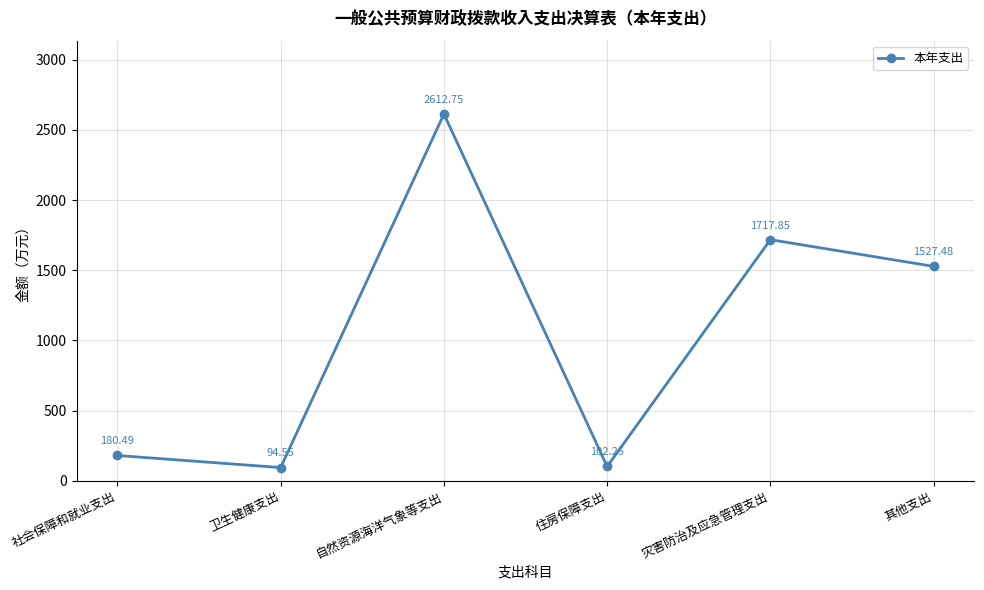

At which category does the data reach its first local valley?

卫生健康支出